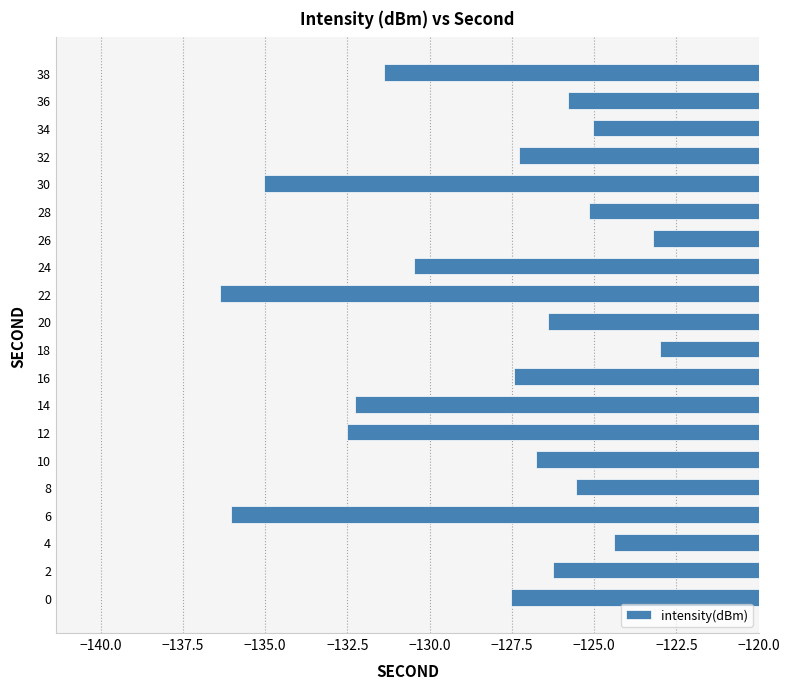

Is it true that the value at 12 is -82.2?

False